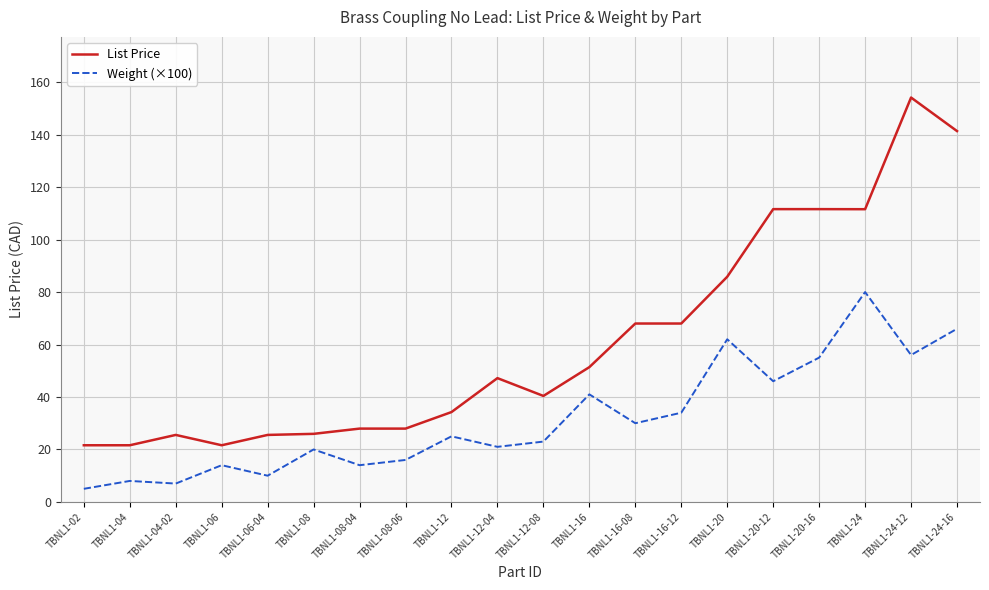

How many lines are shown in the chart?

2